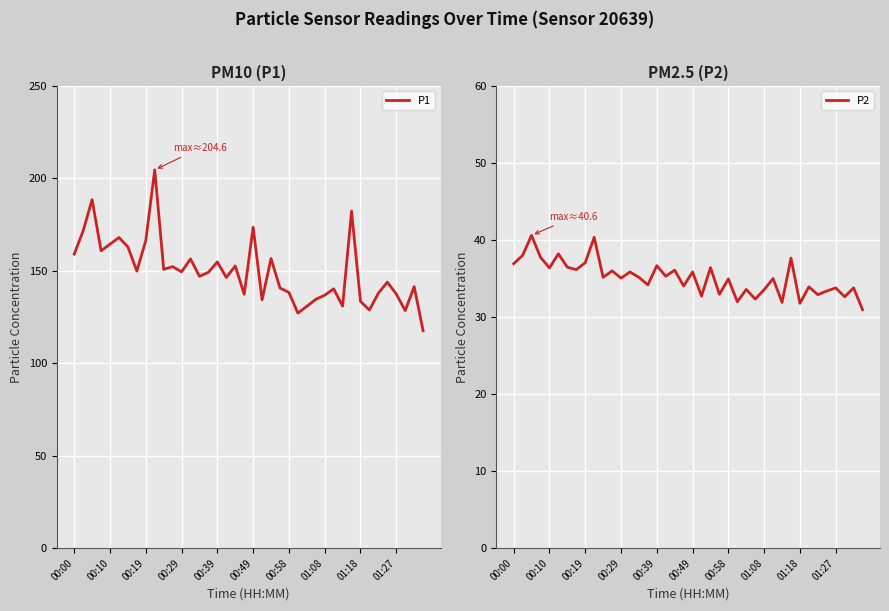

Is it true that P2 equals 33.5 at 01:08?

True